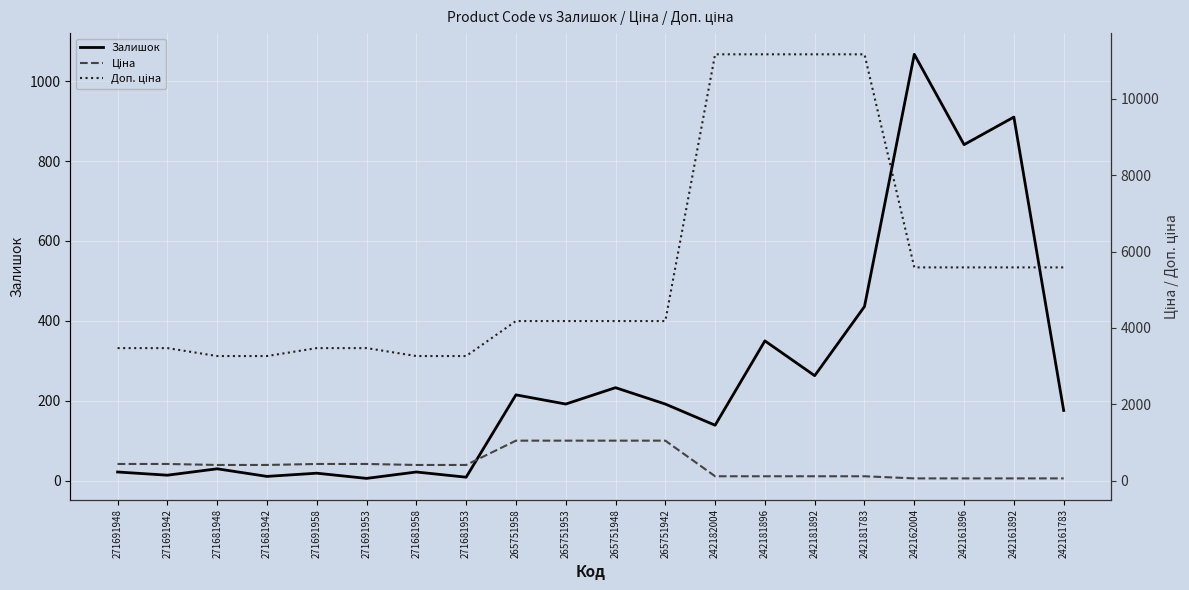

List the series in order of their peak value, highest first.

Доп. ціна, Залишок, Ціна